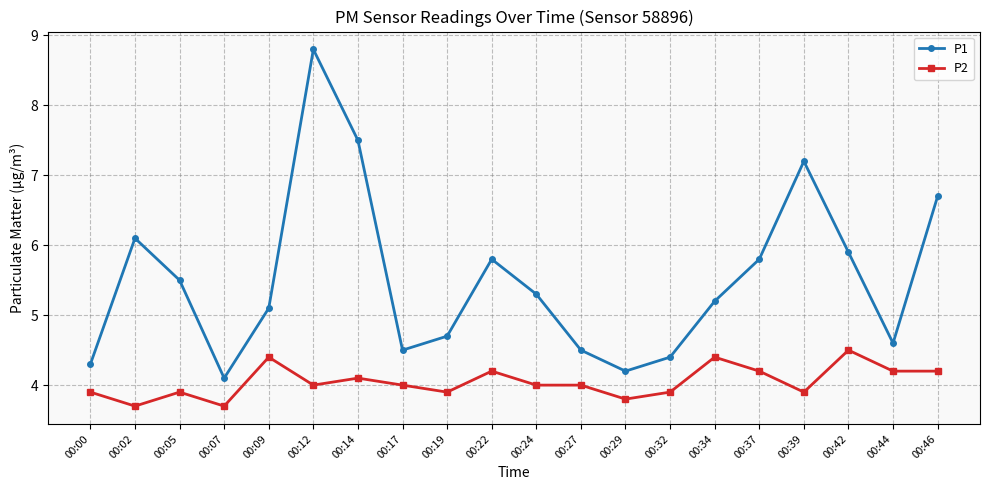

True or false: P1 and P2 intersect in this chart.

False